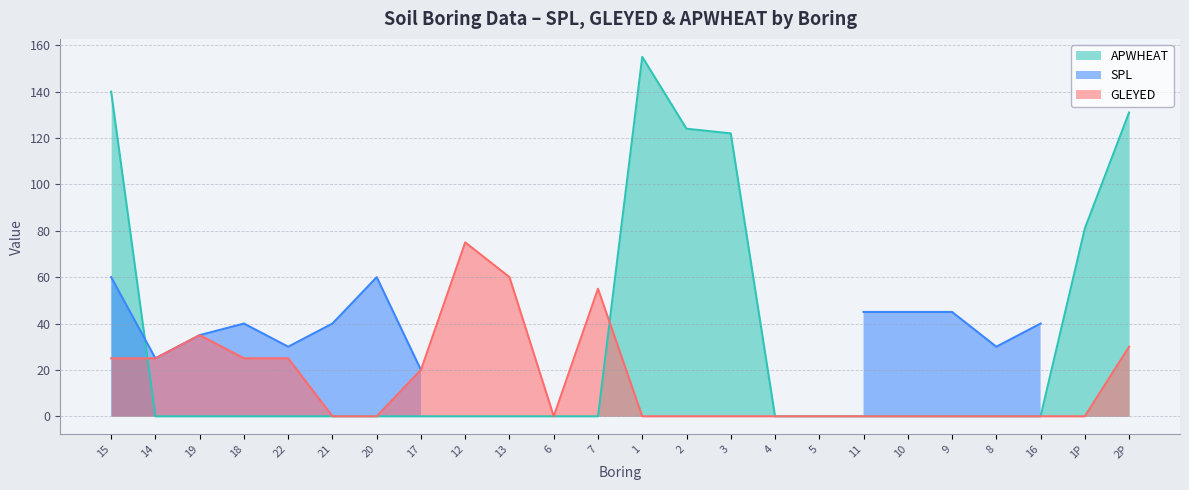

Is it true that GLEYED equals 37 at 16?

False